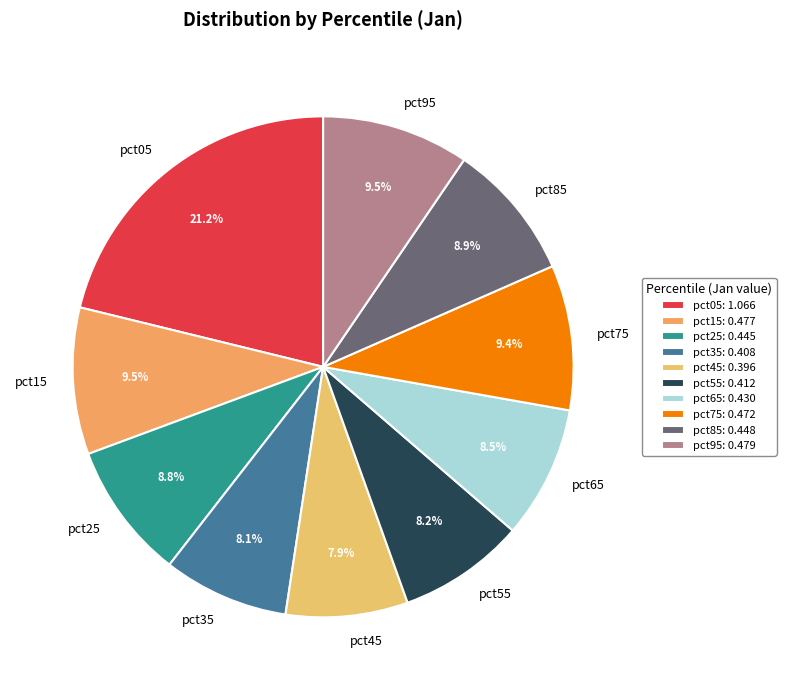

The pct45 slice represents 1% of the pie. True or false?

False